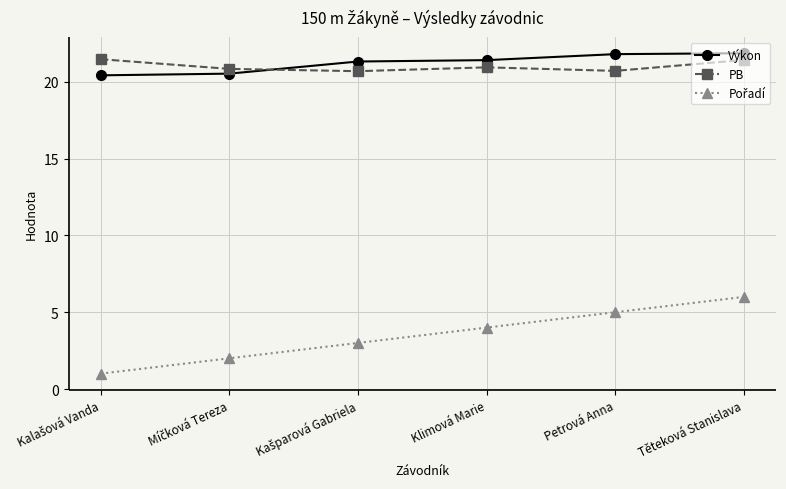

What is the difference between the highest and lowest values at Klimová Marie?

17.4